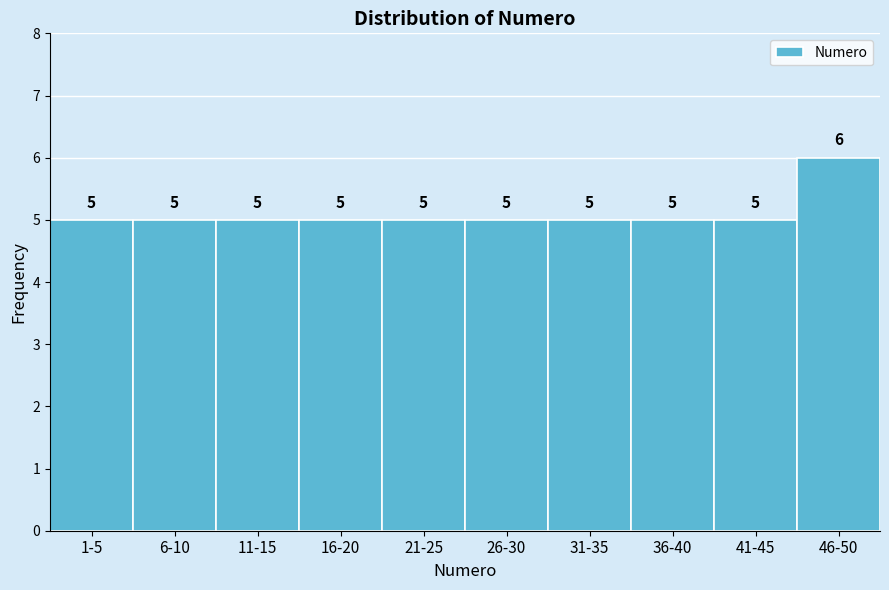

Reading left to right, what are all the values shown in this chart?

1-5=5	6-10=5	11-15=5	16-20=5	21-25=5	26-30=5	31-35=5	36-40=5	41-45=5	46-50=6